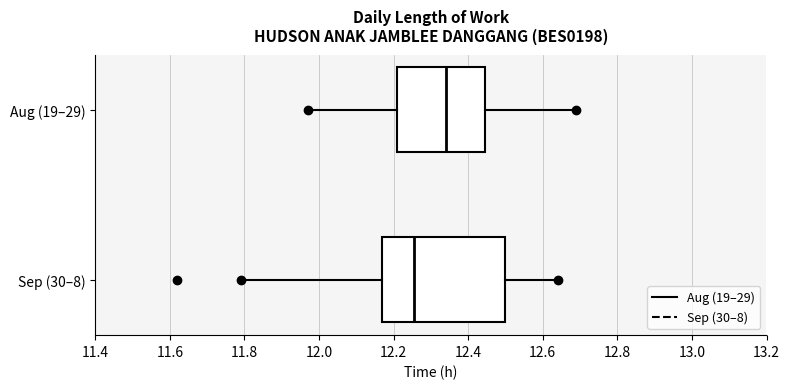

Where does the left whisker of the box for Sep (30–8) end on the x-axis? The values are not printed on the chart, so give them approximately, as read against the axis.

11.80